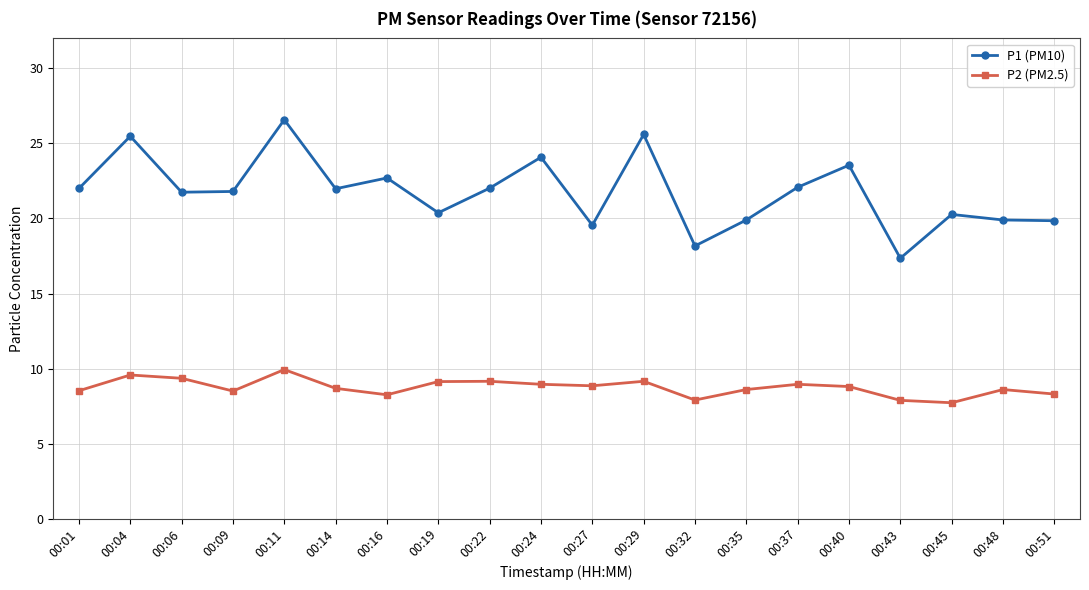

At which category does the chart reach its peak across all series?

00:11